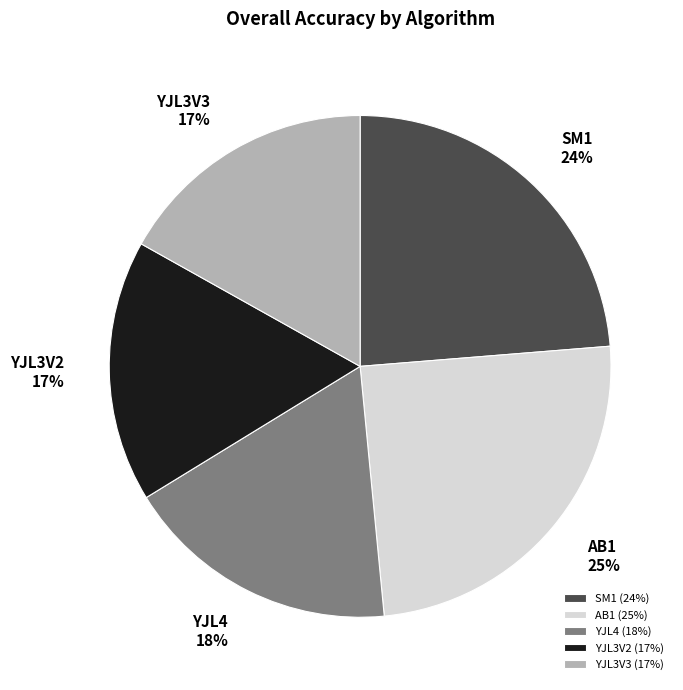

What percentage is the YJL3V3 slice, to the nearest percent?

17%